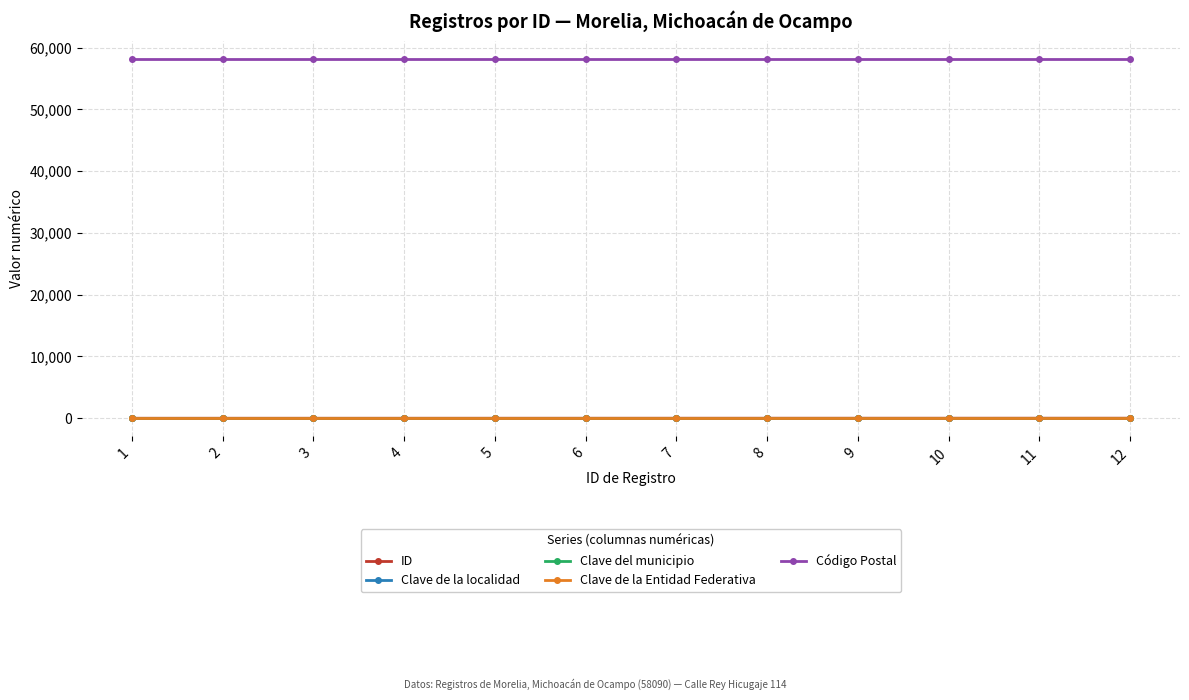

What is the greatest value displayed?

58090